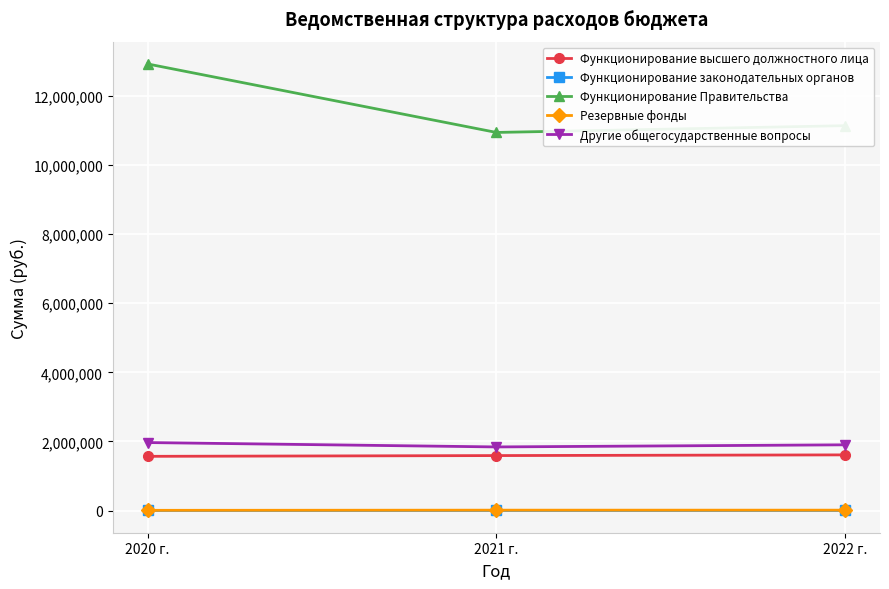

How many lines are shown in the chart?

5